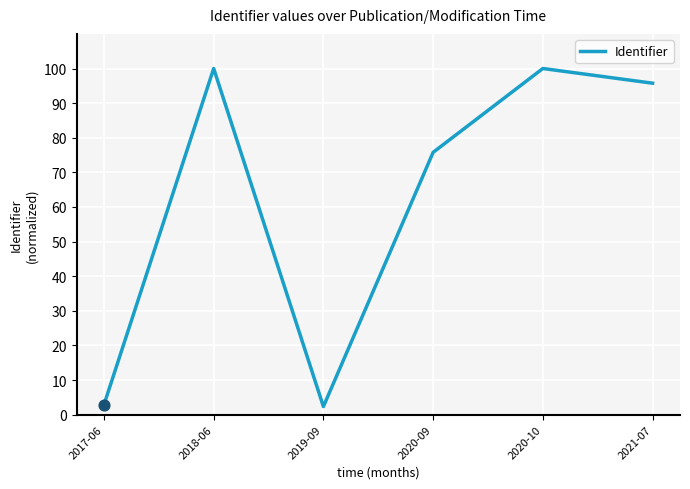

What is the change in value from 2019-09 to 2021-07?

+93.4